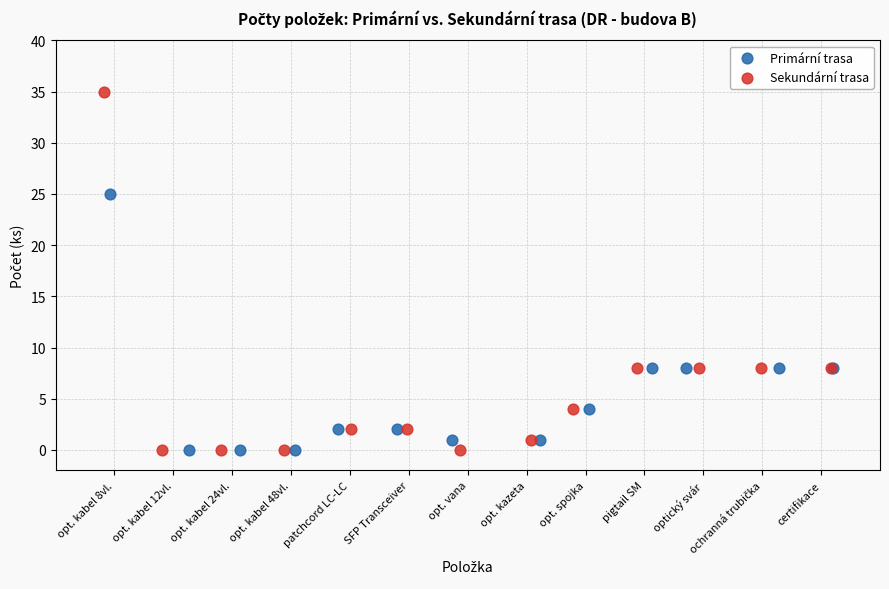

Which series has the widest spread of Y values?

Sekundární trasa